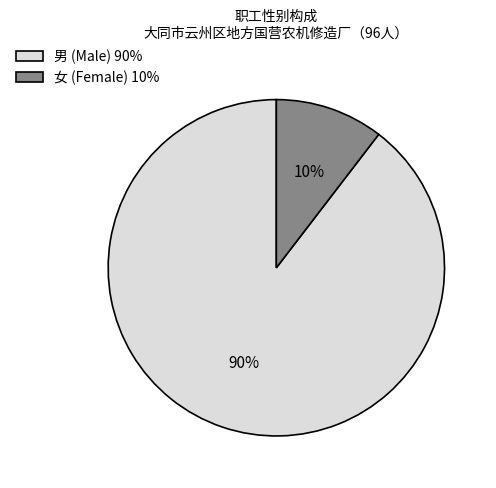

To the nearest percent, what is the average slice percentage?

50%